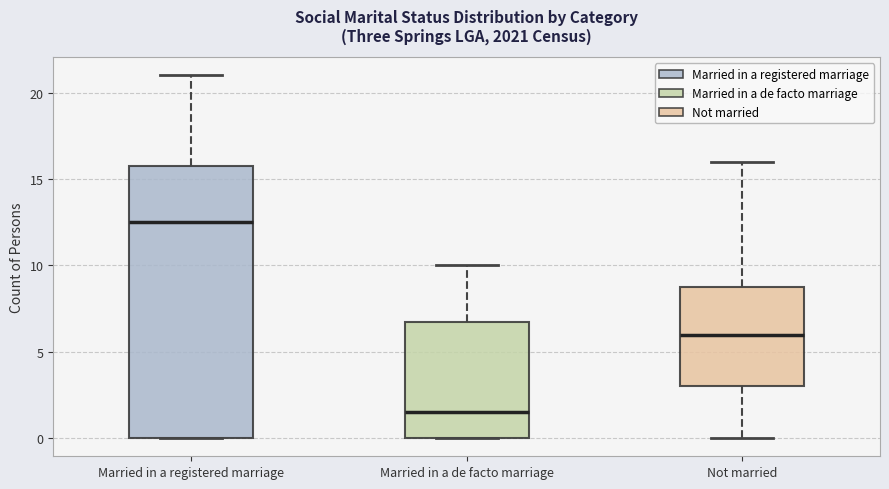

Which box is the tallest, from its lower edge to its upper edge?

Married in a registered marriage